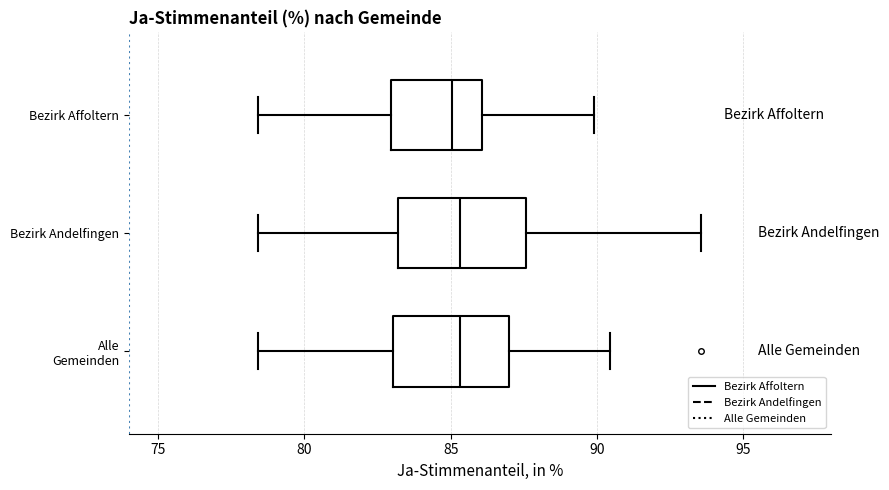

Reading bottom to top, transcribe this box plot: for each box, give where its median line is, the range the box spans, and where its two whiskers end, as read against the x-axis. The values are not printed on the chart, so give them approximately, as read against the axis.

Alle Gemeinden: median 85.5, box 83.0 to 87.0, whiskers 78.5 to 90.5
Bezirk Andelfingen: median 85.5, box 83.0 to 87.5, whiskers 78.5 to 93.5
Bezirk Affoltern: median 85.0, box 83.0 to 86.0, whiskers 78.5 to 90.0